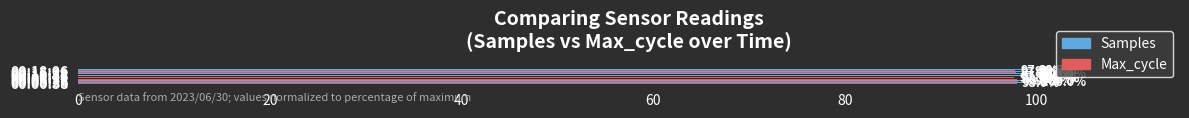

What is the difference between the maximum and minimum values in the Max_cycle series?

2.3